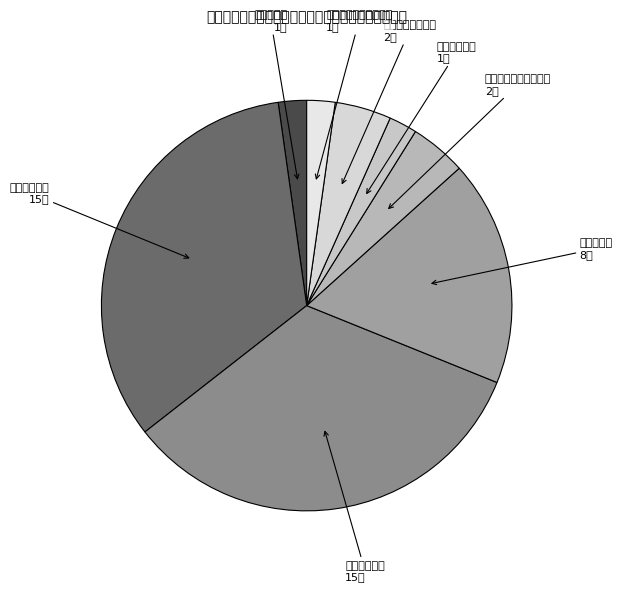

Which category has the biggest portion of the pie?

辅导员（男）